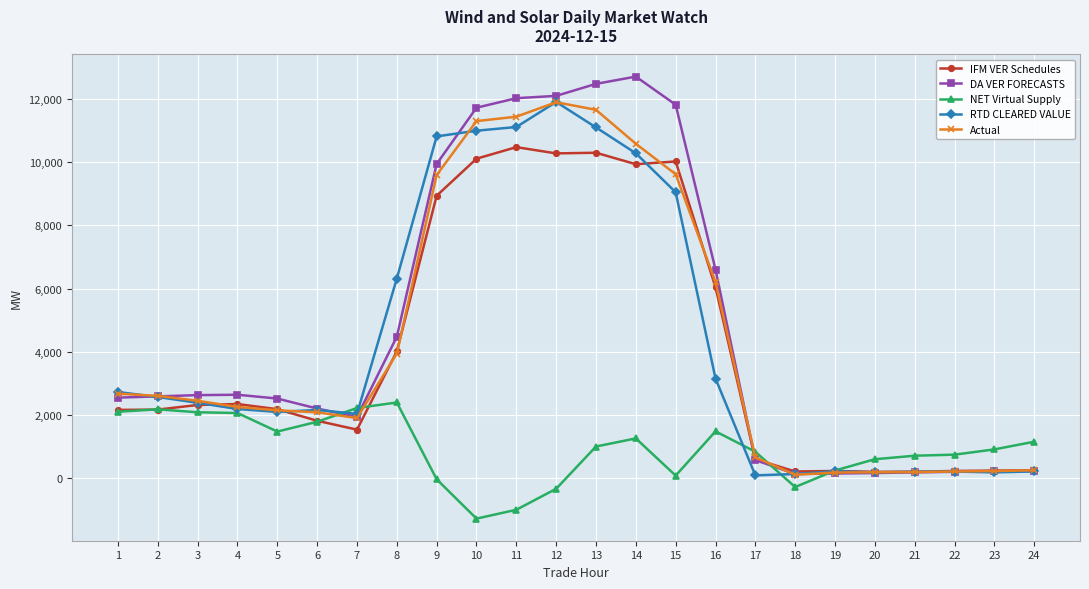

After their last crossing, which series has the higher values: NET Virtual Supply or Actual?

NET Virtual Supply